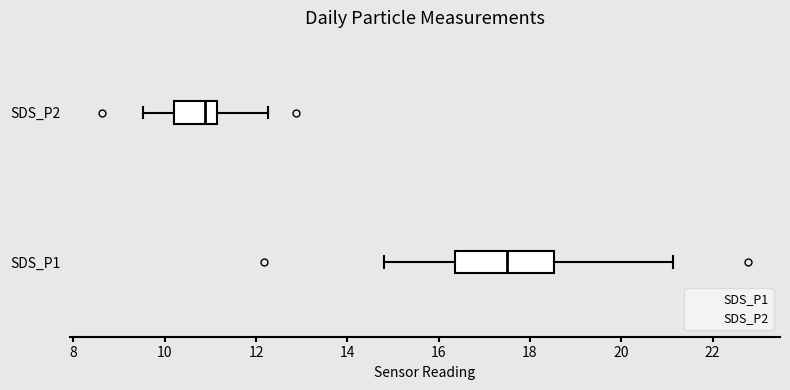

Comparing the boxes themselves (not the whiskers), which one is the widest?

SDS_P1